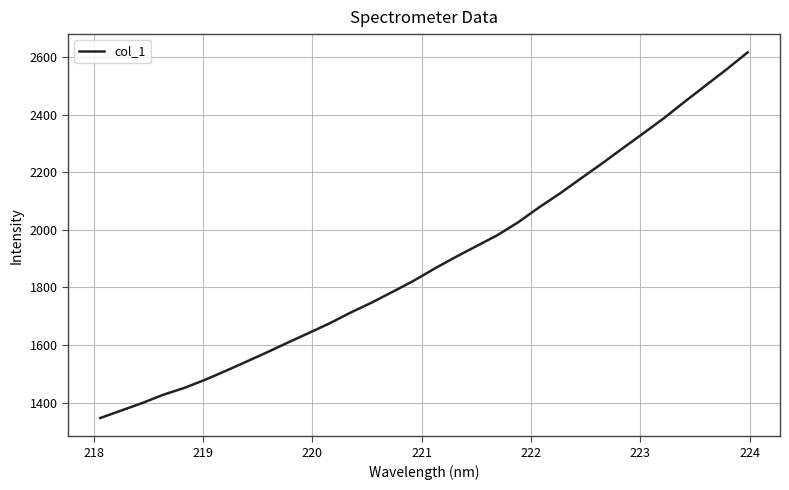

What is the difference between the maximum and minimum values?

1269.8